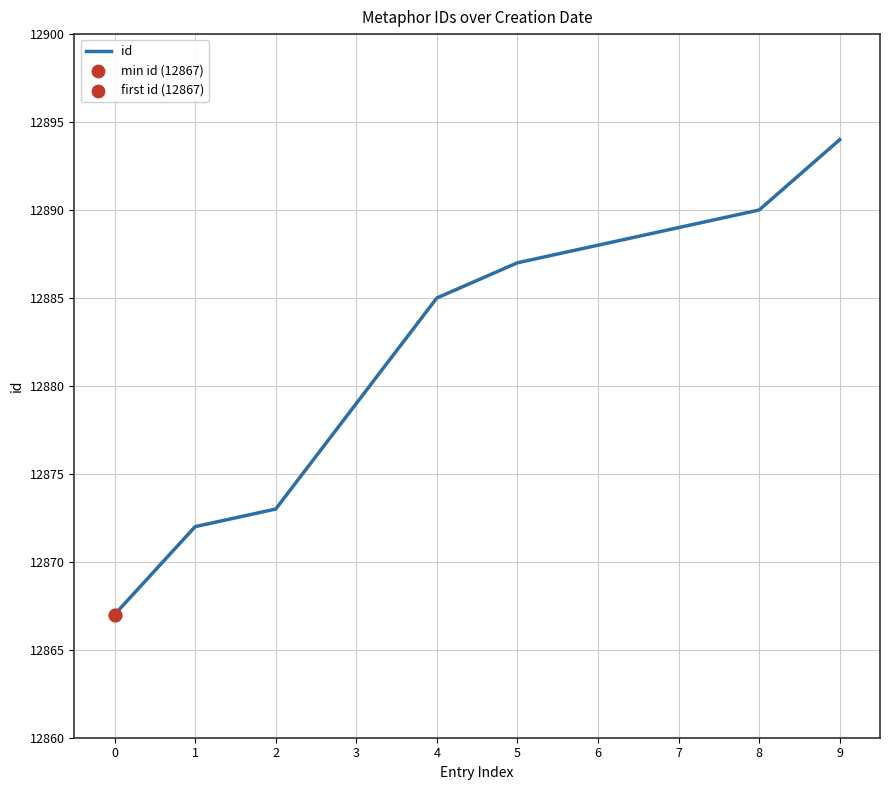

Approximately how many times larger is the value at 5 compared to 6?

1.0